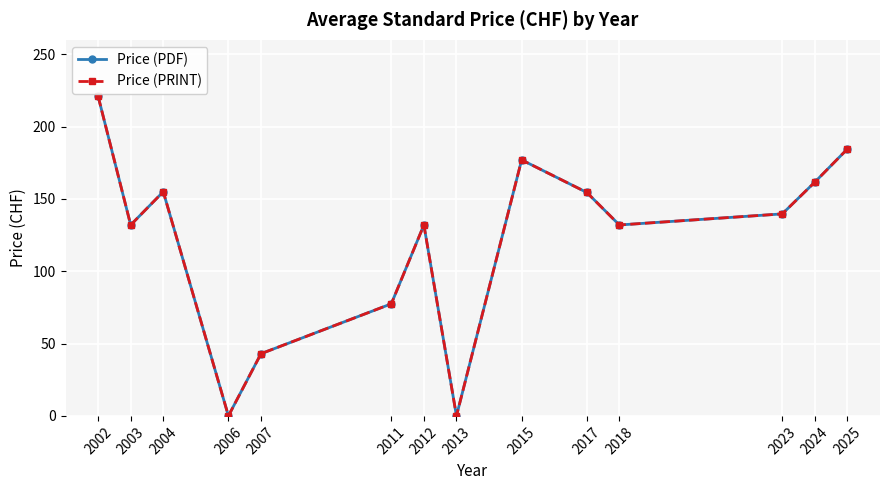

Does the chart have visible grid lines?

Yes